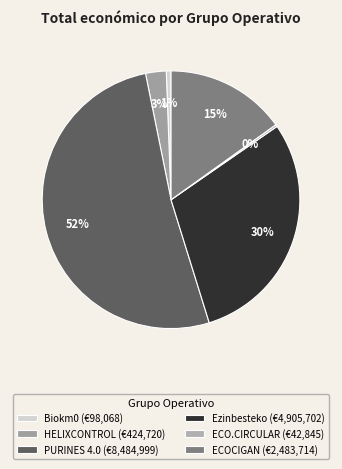

Is the sum of Biokm0 and ECOCIGAN greater than half?

No